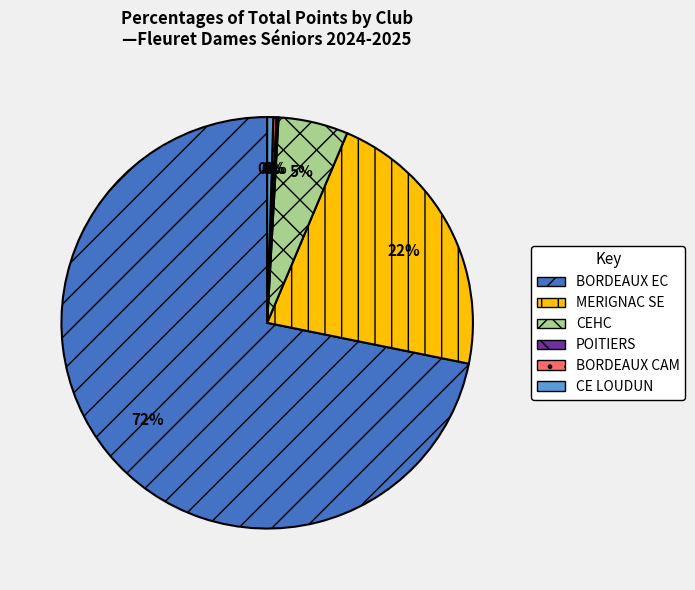

To the nearest percent, what is the average slice percentage?

17%